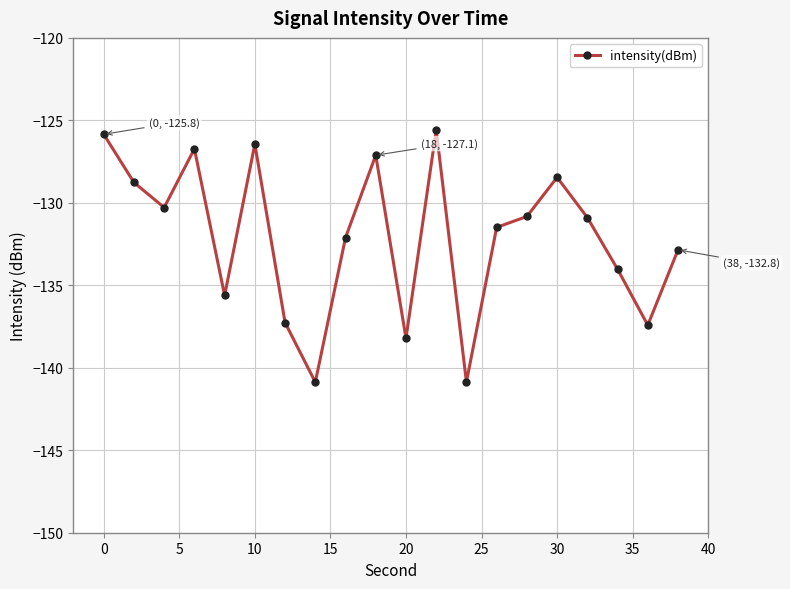

Is this an area chart (filled region under the line)?

No